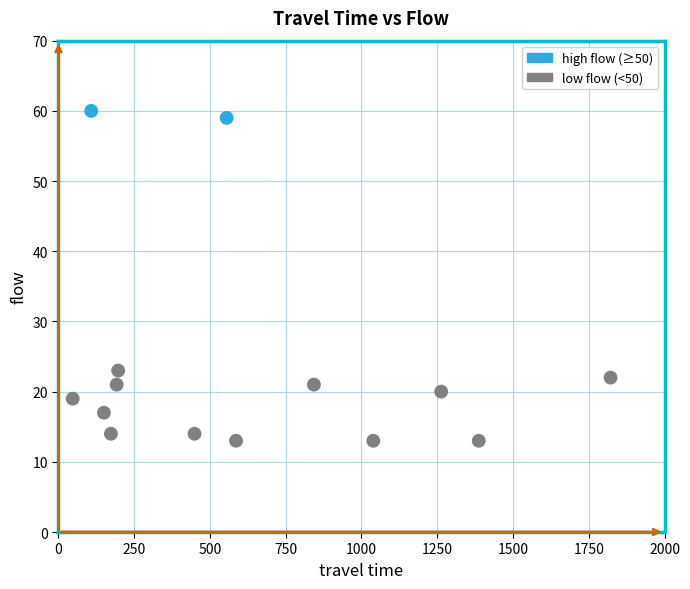

What is the range of Y values (max minus min)?

47